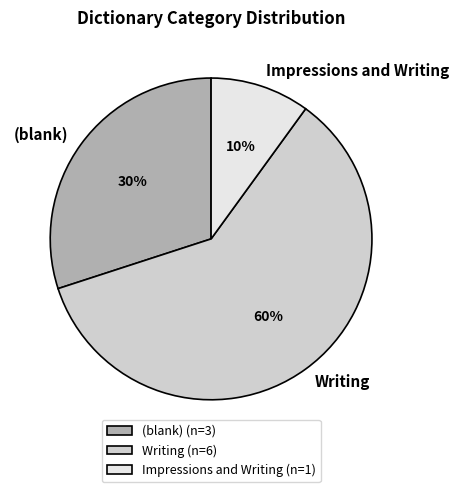

To the nearest percent, what portion does Impressions and Writing represent?

10%